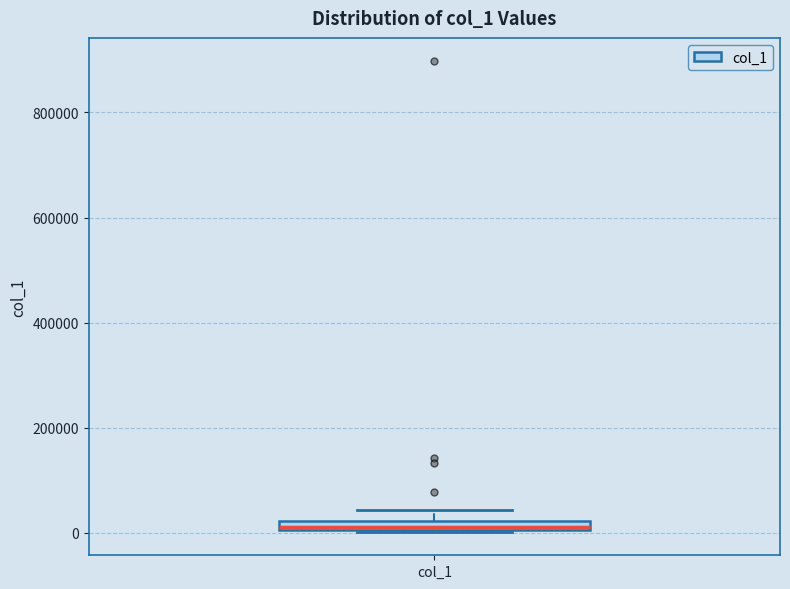

Where does the upper whisker of the box for col_1 end on the y-axis? The values are not printed on the chart, so give them approximately, as read against the axis.

40000